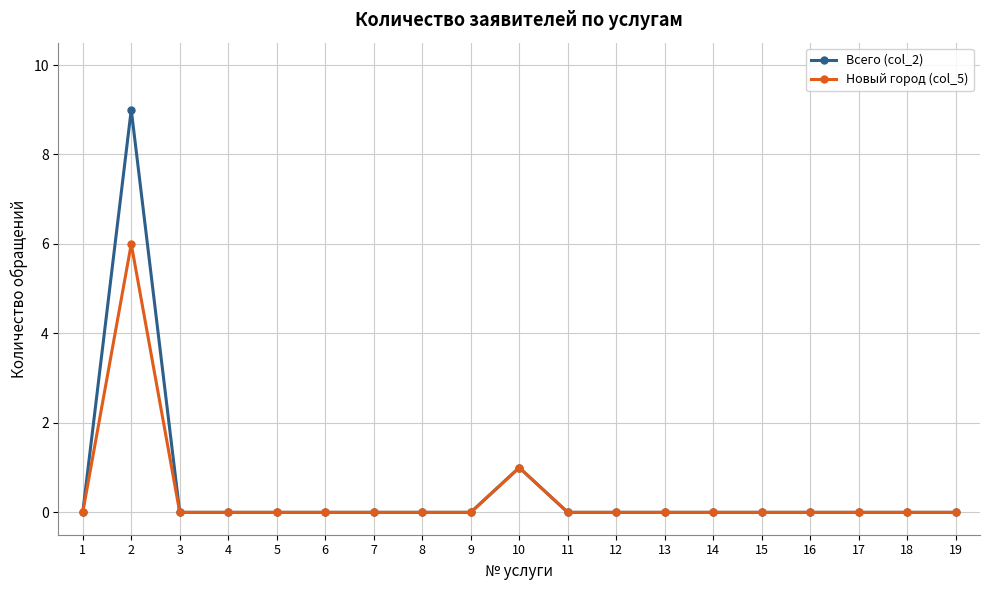

True or false: Всего (col_2) has more than 0 points higher than both neighbors.

True